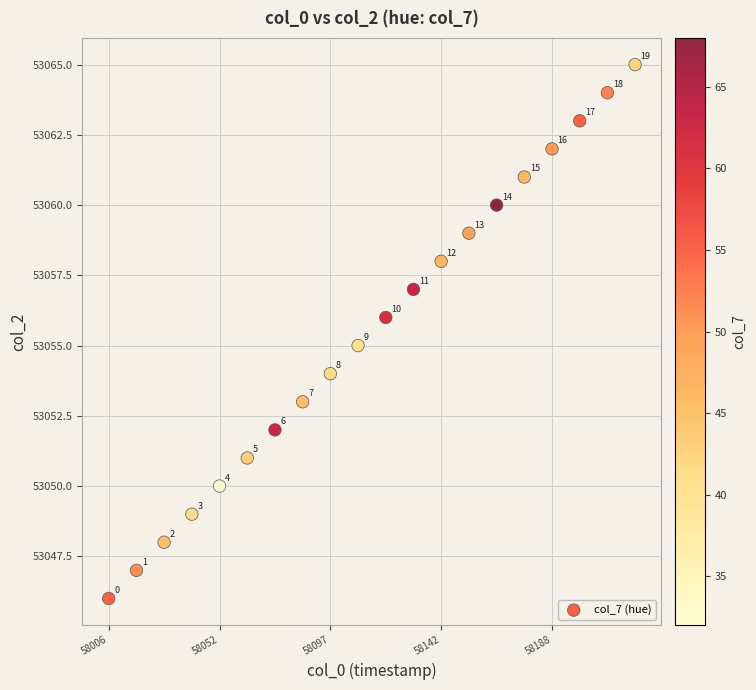

What Y value in the scatter plot is closest to 53055?

53055